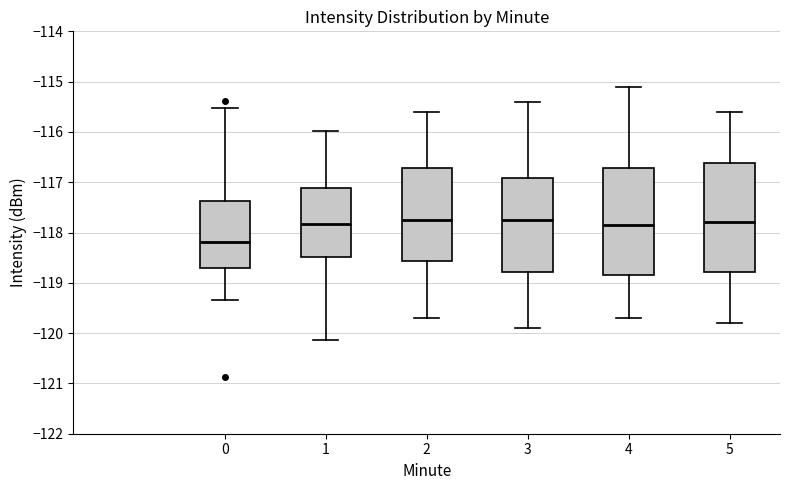

Reading left to right, transcribe this box plot: for each box, give where its median line is, the range the box spans, and where its two whiskers end, as read against the y-axis. The values are not printed on the chart, so give them approximately, as read against the axis.

0: median -118.2, box -118.7 to -117.4, whiskers -119.3 to -115.5
1: median -117.8, box -118.5 to -117.1, whiskers -120.1 to -116.0
2: median -117.7, box -118.6 to -116.7, whiskers -119.7 to -115.6
3: median -117.7, box -118.8 to -116.9, whiskers -119.9 to -115.4
4: median -117.8, box -118.8 to -116.7, whiskers -119.7 to -115.1
5: median -117.8, box -118.8 to -116.6, whiskers -119.8 to -115.6